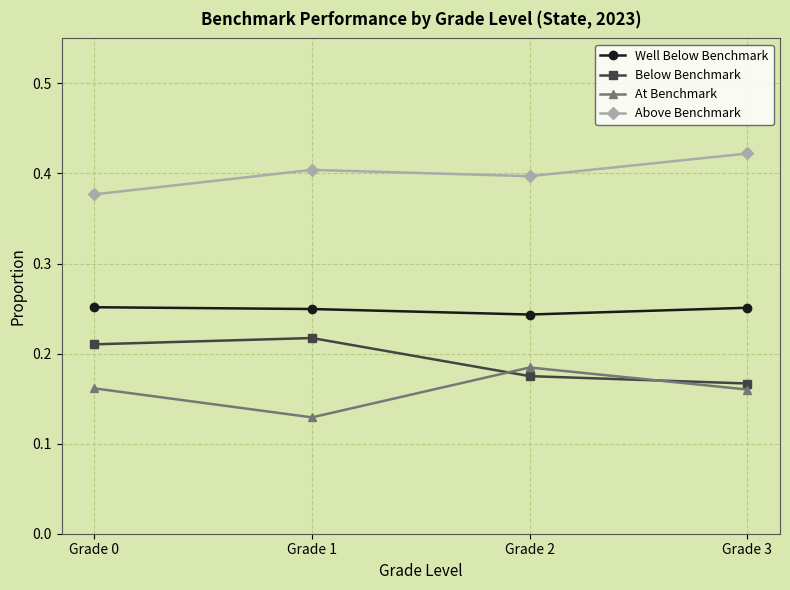

Where do At Benchmark and Below Benchmark first cross each other?

Grade 1 and Grade 2